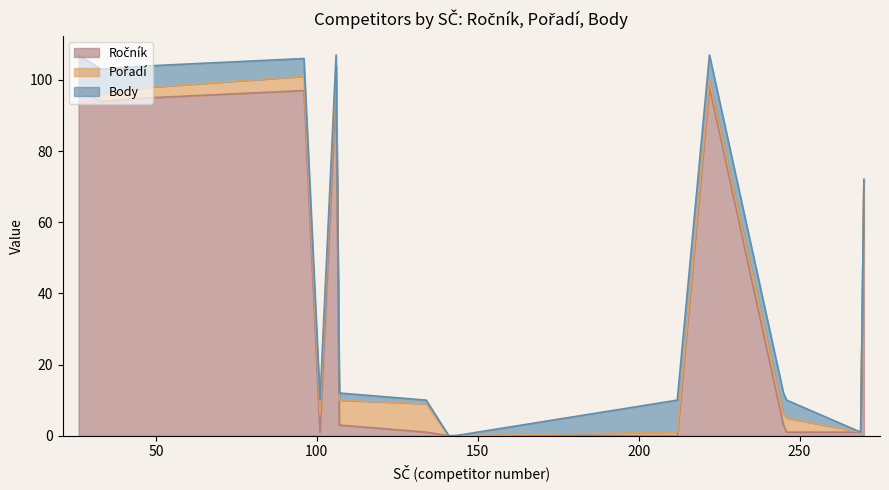

Does the chart have visible grid lines?

No